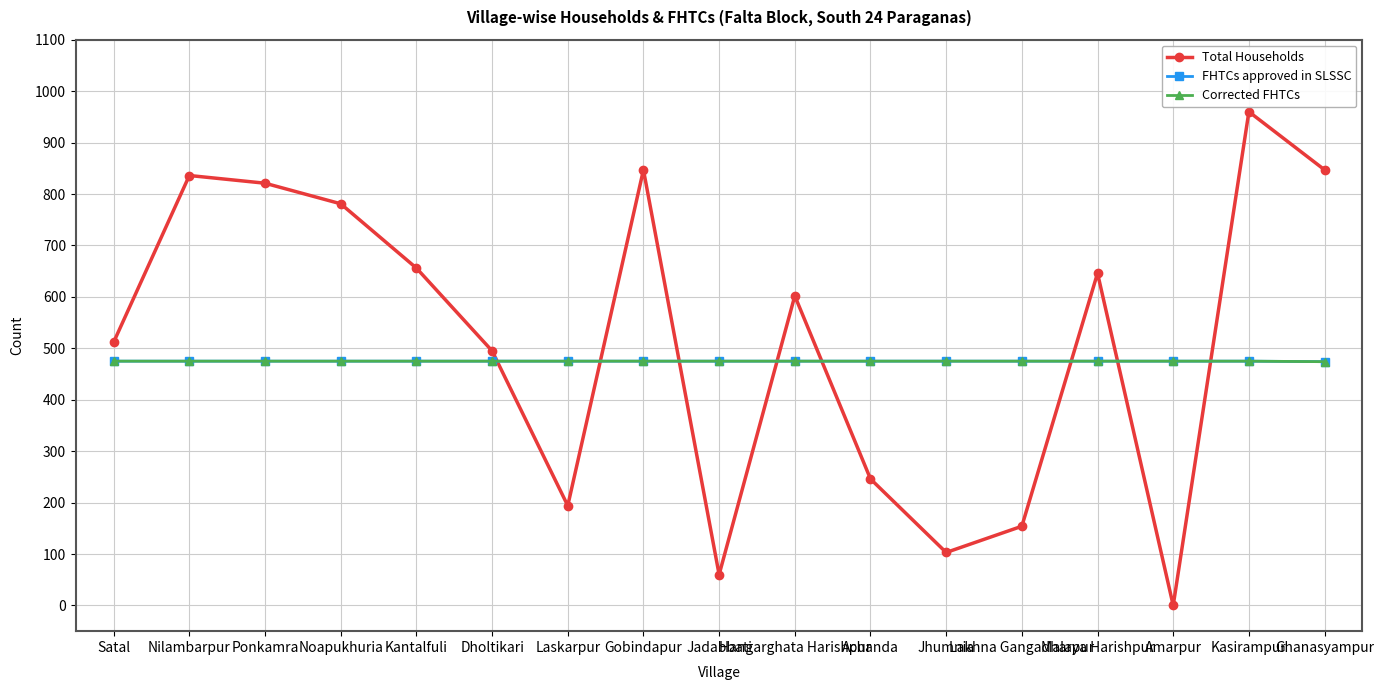

Rank the series at Malaya Harishpur from lowest to highest value.

FHTCs approved in SLSSC, Corrected FHTCs, Total Households